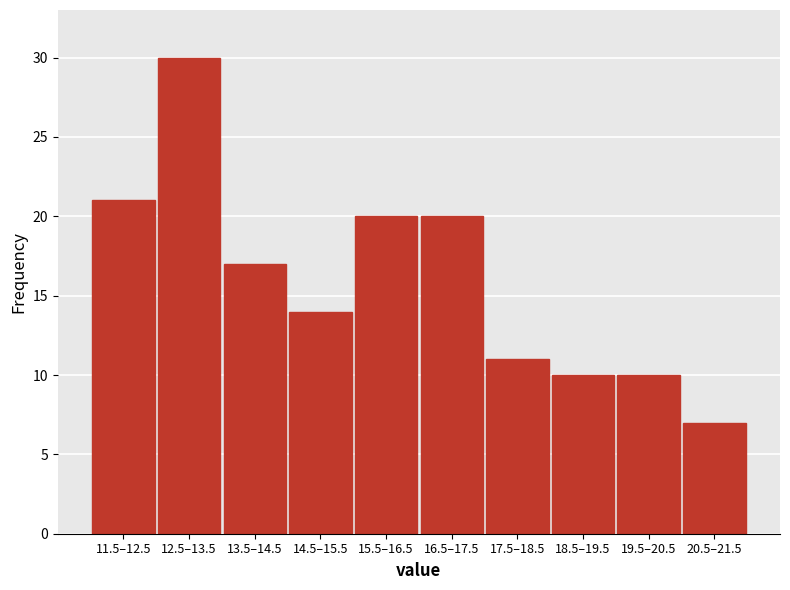

Reading left to right, list all the values displayed in this chart.

11.5–12.5=21	12.5–13.5=30	13.5–14.5=17	14.5–15.5=14	15.5–16.5=20	16.5–17.5=20	17.5–18.5=11	18.5–19.5=10	19.5–20.5=10	20.5–21.5=7